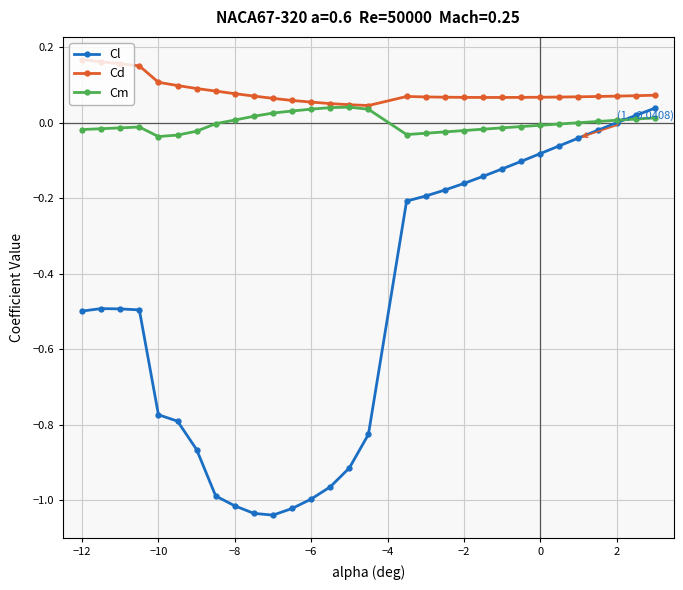

Which series has the widest spread of values?

Cl